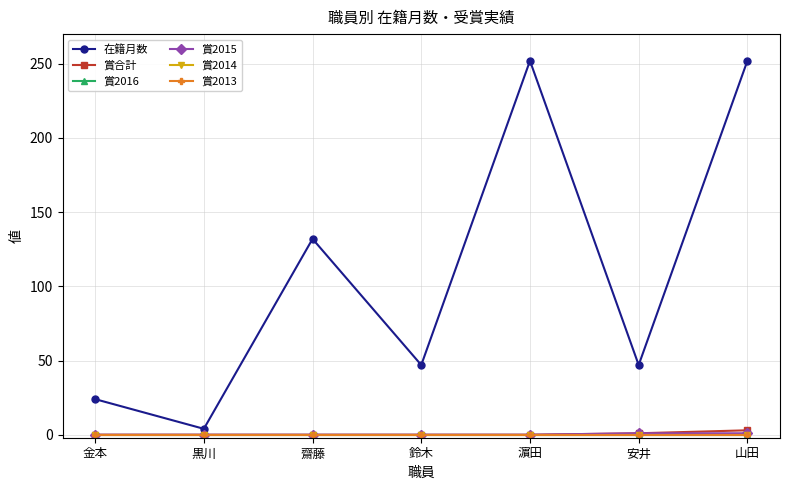

Rank the series at 安井 from highest to lowest value.

在籍月数, 賞合計, 賞2015, 賞2016, 賞2014, 賞2013